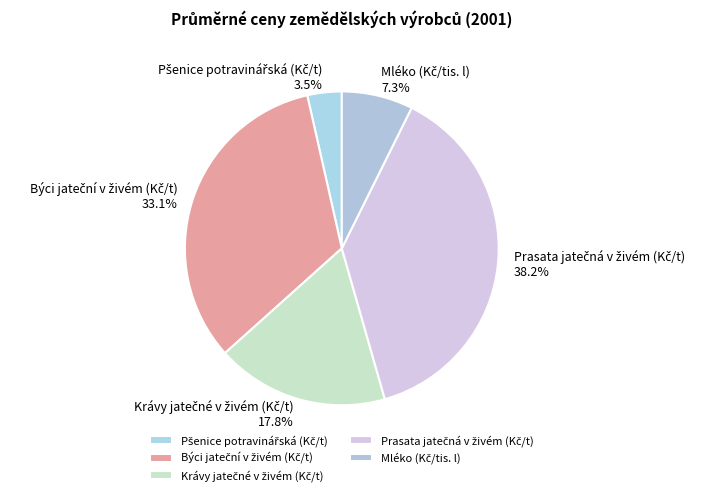

Count the number of slices in the pie.

5